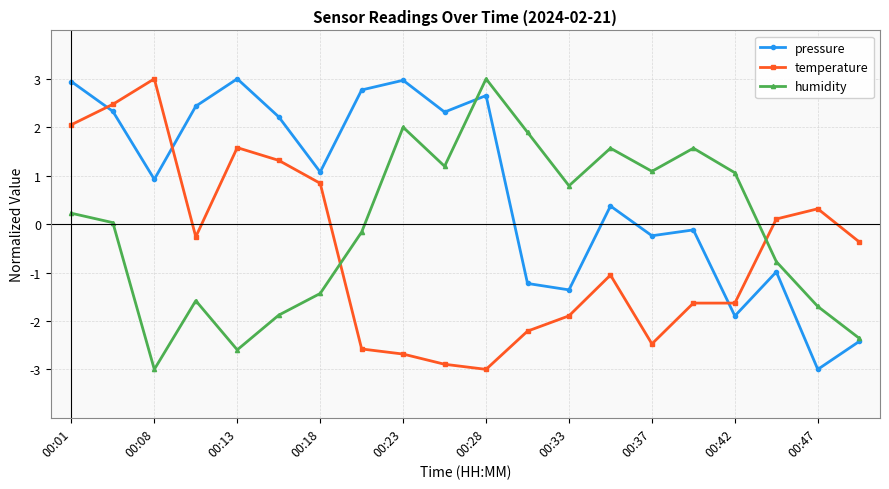

What is the value of the humidity point at the 7th from the left?

-1.4